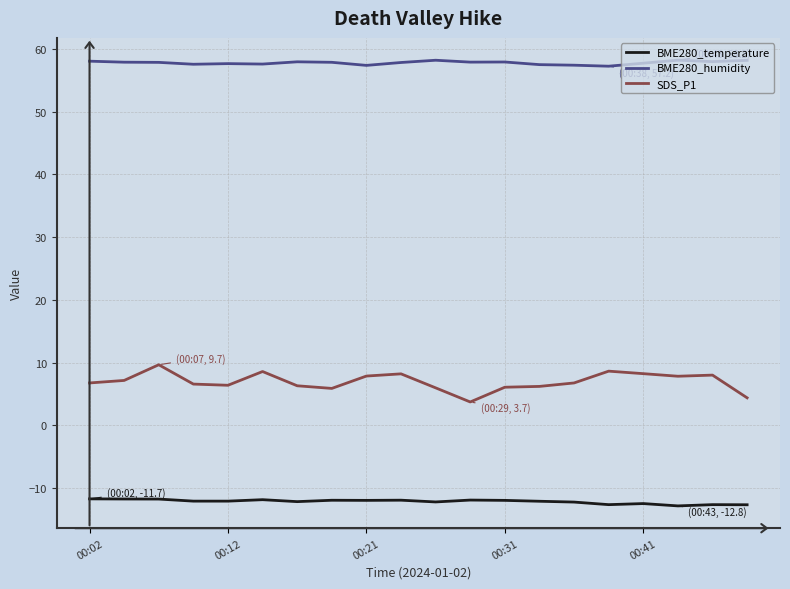

Rank the series by their average value, from lowest to highest.

BME280_temperature, SDS_P1, BME280_humidity